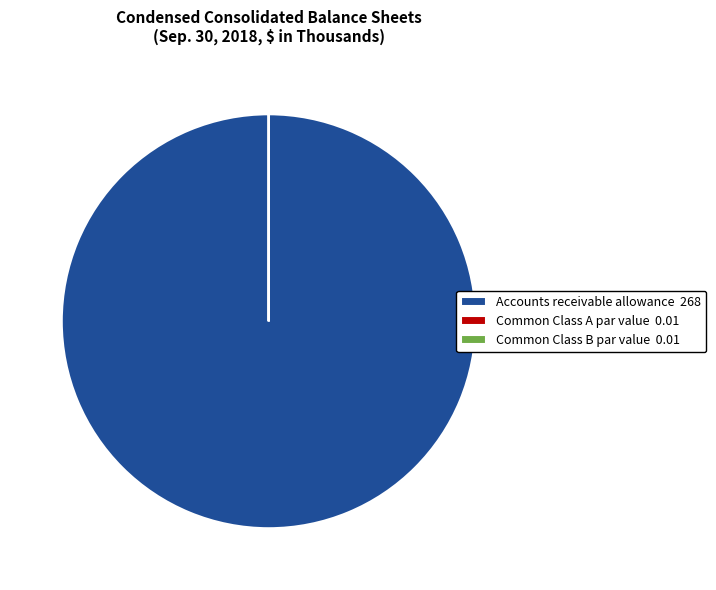

The Accounts receivable allowance 268 slice represents 100% of the pie. True or false?

True